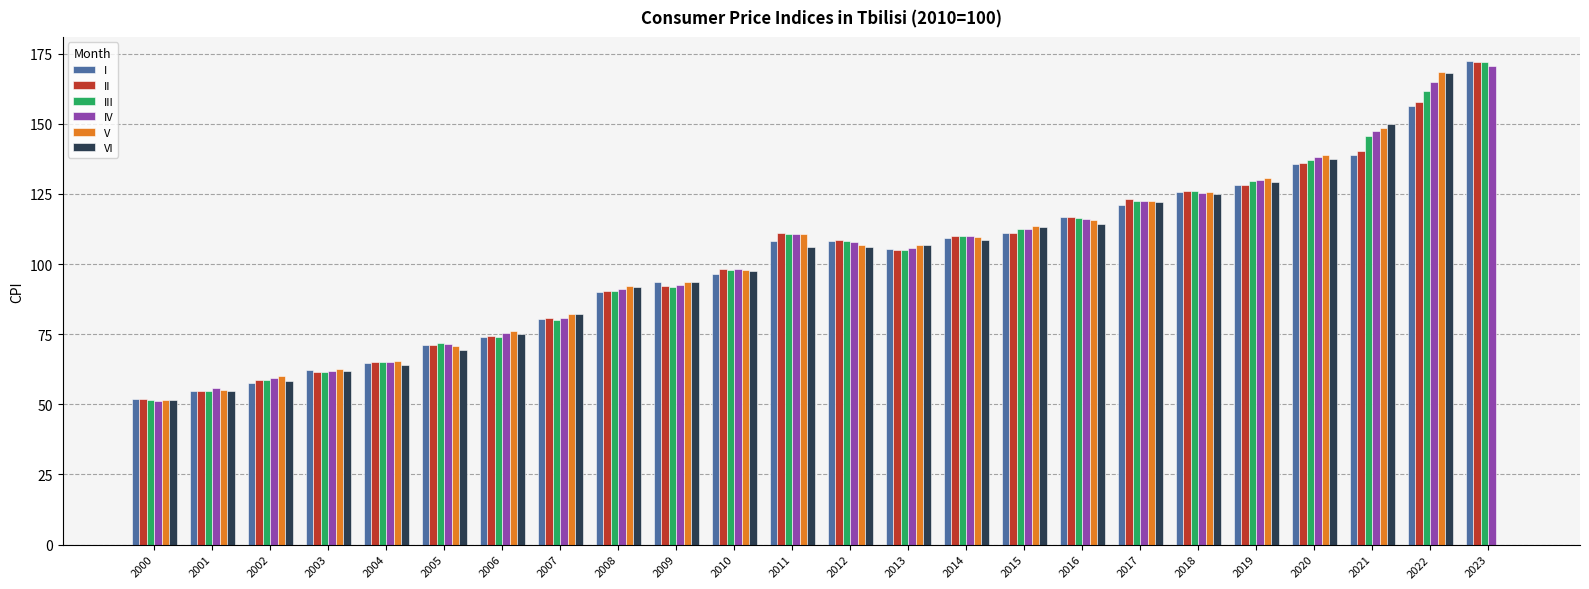

What is the sum of all IV values?

2464.9